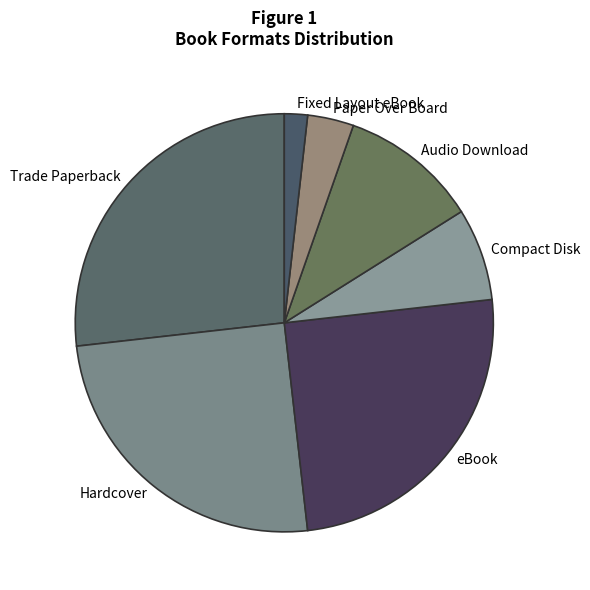

Does Compact Disk account for over 50% of the chart?

No